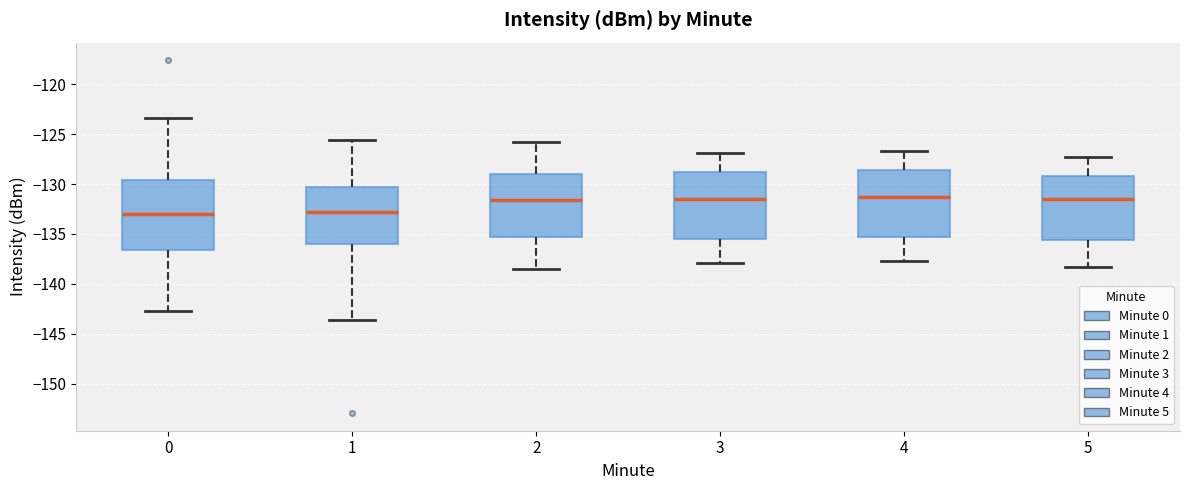

Reading left to right, transcribe this box plot: for each box, give where its median line is, the range the box spans, and where its two whiskers end, as read against the y-axis. The values are not printed on the chart, so give them approximately, as read against the axis.

0: median -133.0, box -136.5 to -129.5, whiskers -142.5 to -123.5
1: median -133.0, box -136.0 to -130.5, whiskers -143.5 to -125.5
2: median -131.5, box -135.5 to -129.0, whiskers -138.5 to -126.0
3: median -131.5, box -135.5 to -128.5, whiskers -138.0 to -127.0
4: median -131.5, box -135.5 to -128.5, whiskers -137.5 to -126.5
5: median -131.5, box -135.5 to -129.0, whiskers -138.5 to -127.5